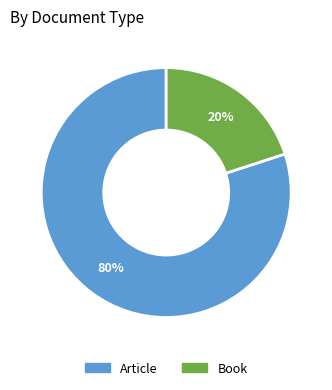

Combined, do Article and Book account for over 50%?

Yes